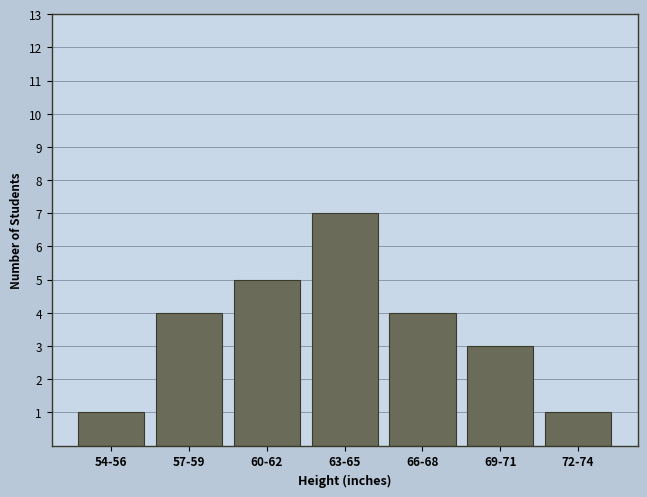

Reading left to right, extract all data points from this chart.

54-56=1	57-59=4	60-62=5	63-65=7	66-68=4	69-71=3	72-74=1